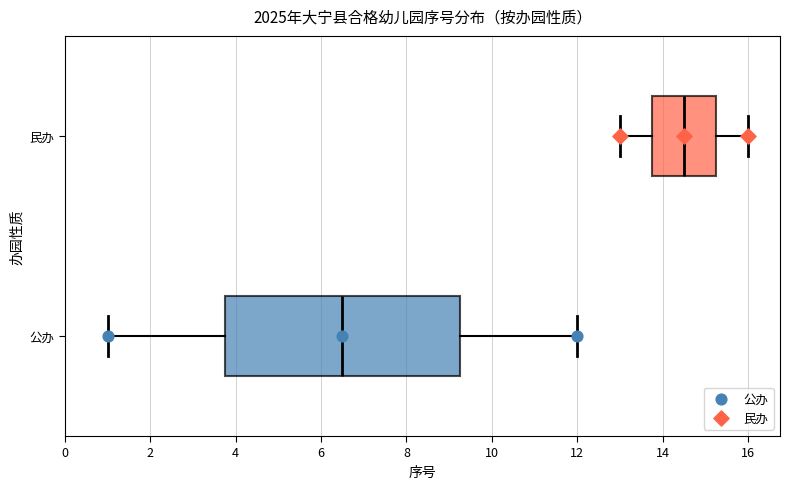

Reading bottom to top, transcribe this box plot: for each box, give where its median line is, the range the box spans, and where its two whiskers end, as read against the x-axis. The values are not printed on the chart, so give them approximately, as read against the axis.

公办: median 6.6, box 3.8 to 9.2, whiskers 1.0 to 12.0
民办: median 14.6, box 13.8 to 15.2, whiskers 13.0 to 16.0